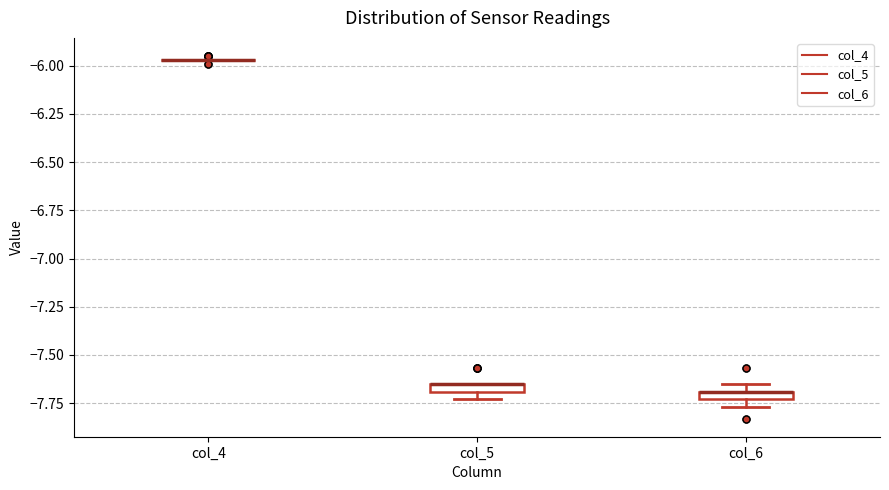

Where is the upper edge of the box for col_5 on the y-axis? The values are not printed on the chart, so give them approximately, as read against the axis.

-7.65